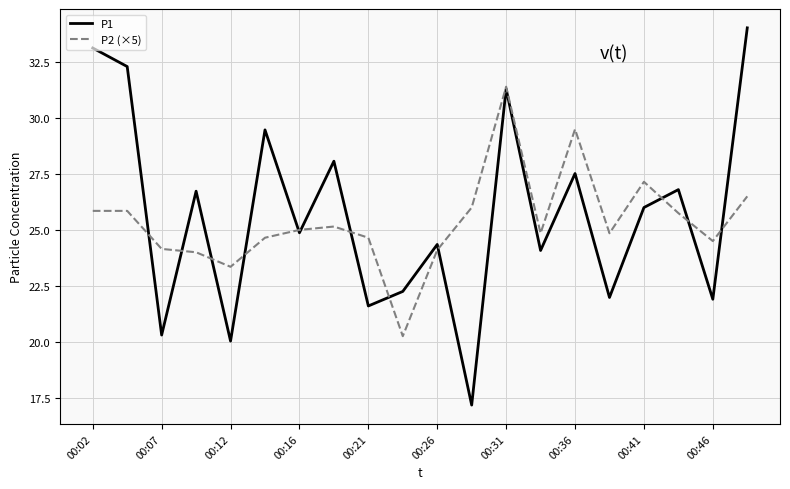

List the series in order of their peak value, lowest first.

P2 (×5), P1